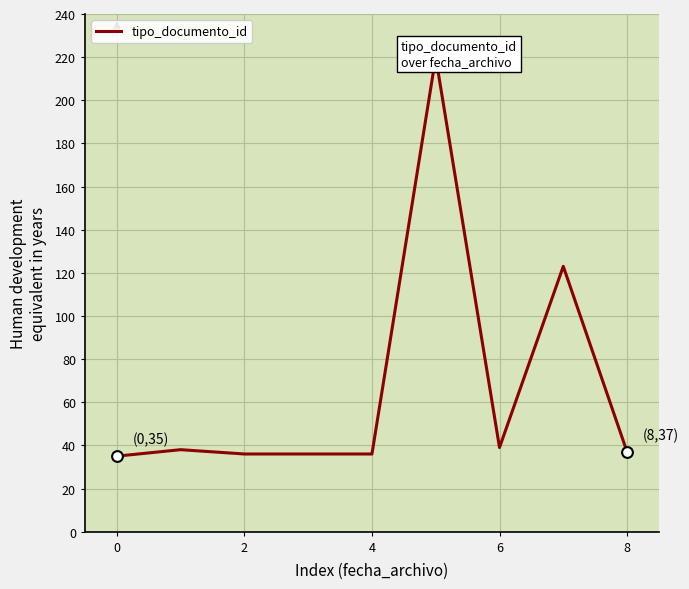

What is the ratio of the value at 2 to the value at 4?

1.0